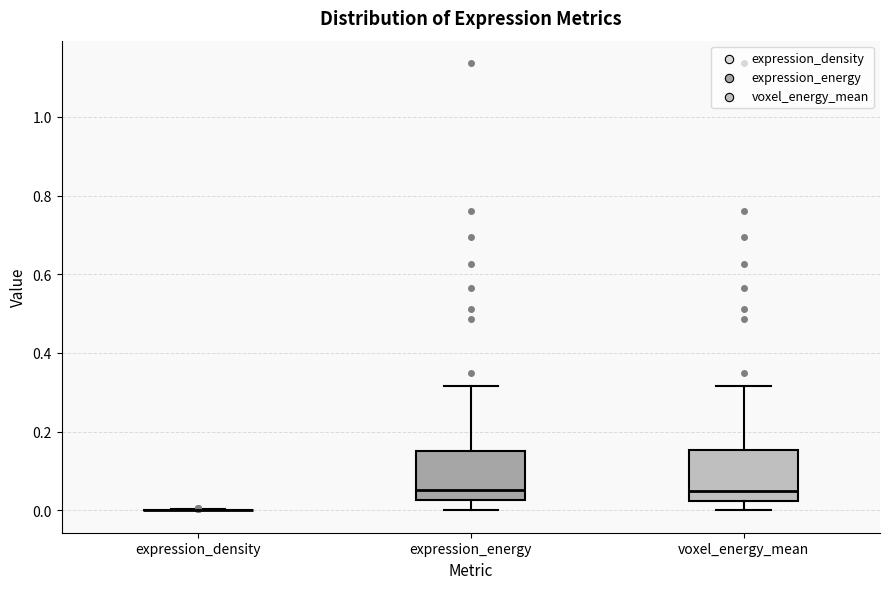

Reading left to right, read every box against the y-axis: the position of its median line, the range the box covers, and the ends of its whiskers. The values are not printed on the chart, so give them approximately, as read against the axis.

expression_density: box collapsed to a line at 0.00, whiskers 0.00 to 0.00
expression_energy: median 0.06, box 0.02 to 0.16, whiskers 0.00 to 0.32
voxel_energy_mean: median 0.04, box 0.02 to 0.16, whiskers 0.00 to 0.32